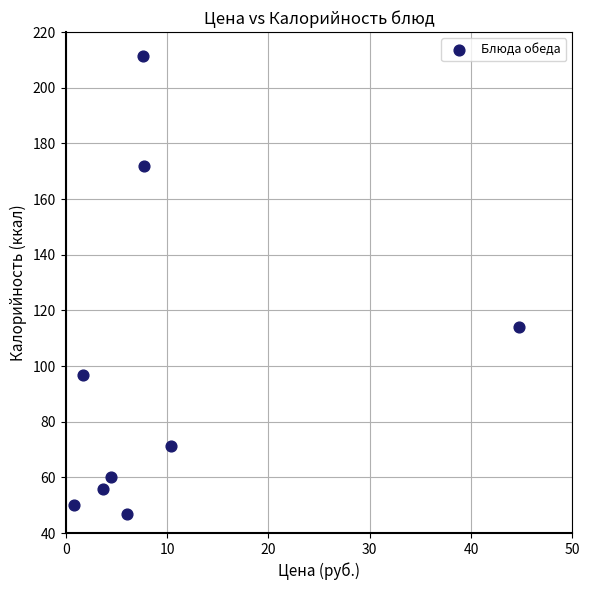

What is the average X value?

9.7